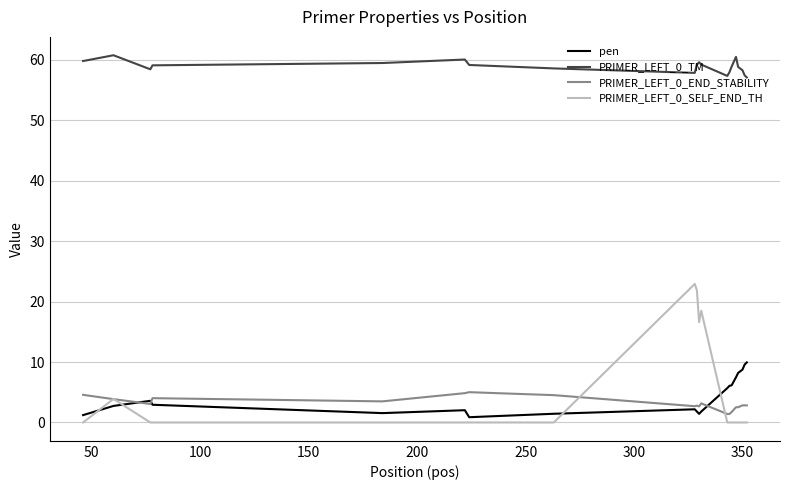

List the series in order of their peak value, lowest first.

PRIMER_LEFT_0_END_STABILITY, pen, PRIMER_LEFT_0_SELF_END_TH, PRIMER_LEFT_0_TM